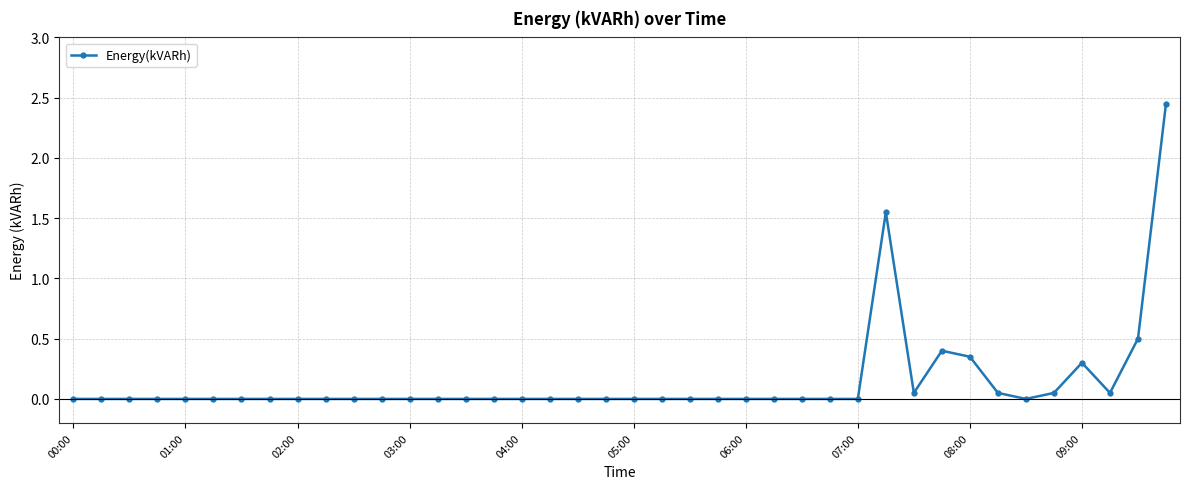

True or false: the data has more than 0 interior local peaks.

True